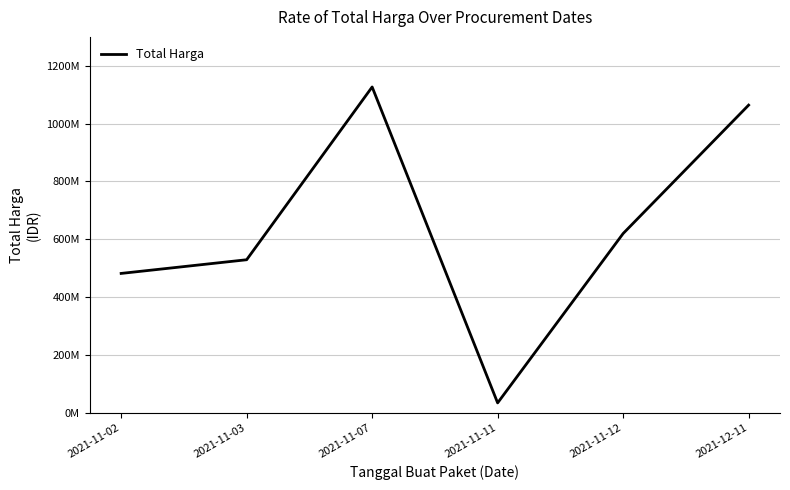

List the labels in order of value, largest first.

2021-11-07, 2021-12-11, 2021-11-12, 2021-11-03, 2021-11-02, 2021-11-11